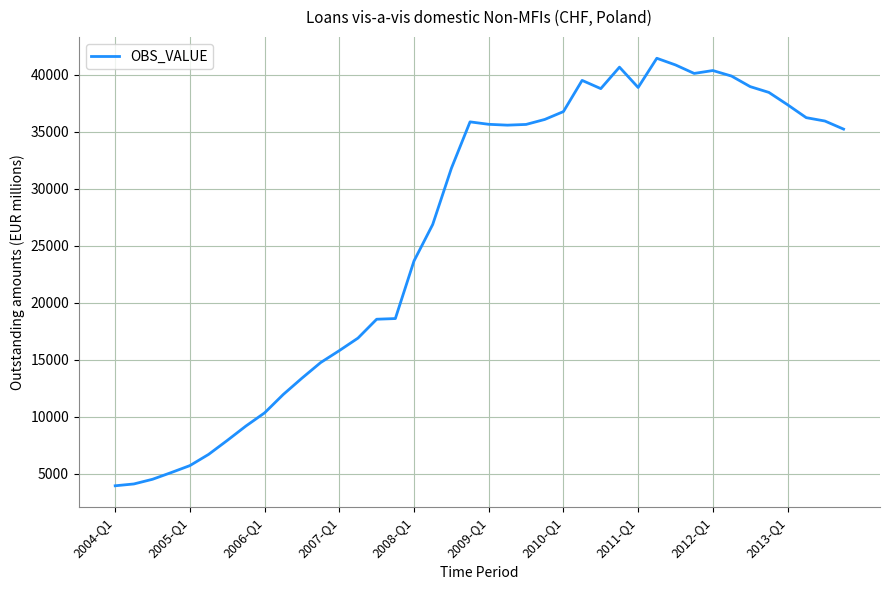

What is the smallest value displayed?

3923.7